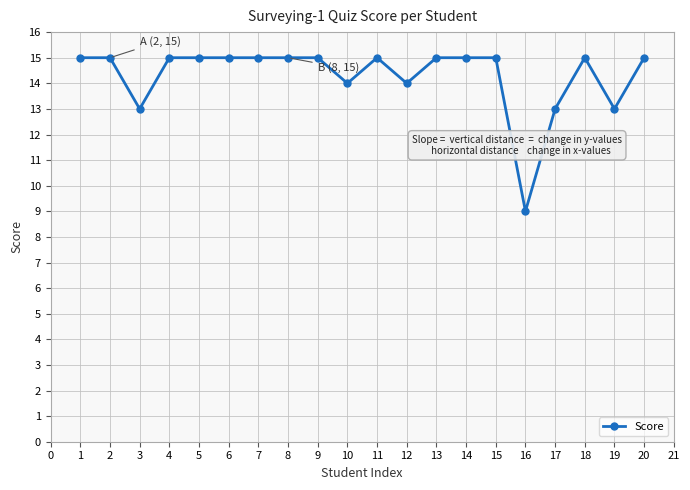

Does the chart have visible grid lines?

Yes